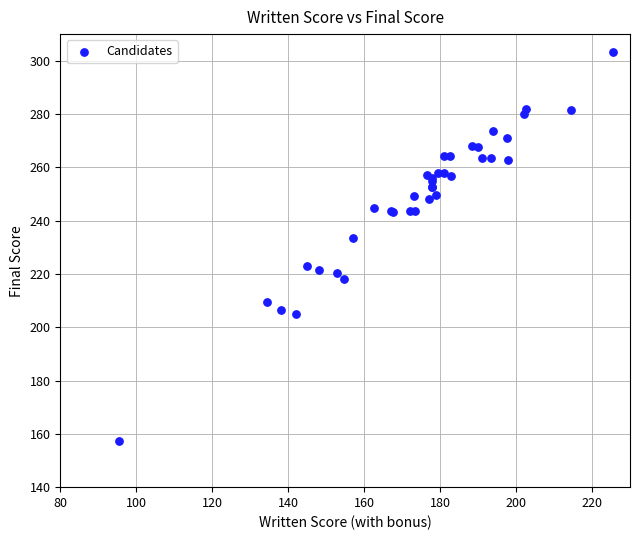

What Y value in the scatter plot is closest to 230?

233.6